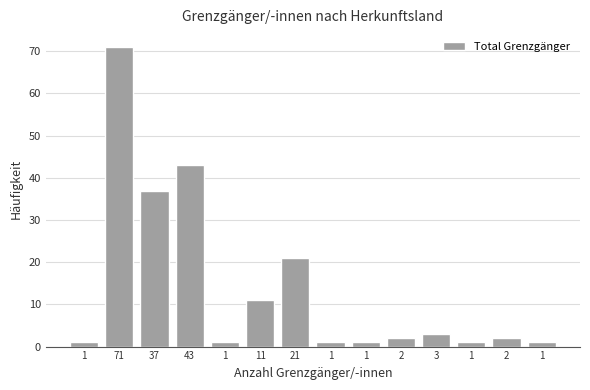

How many bars are there in total?

14